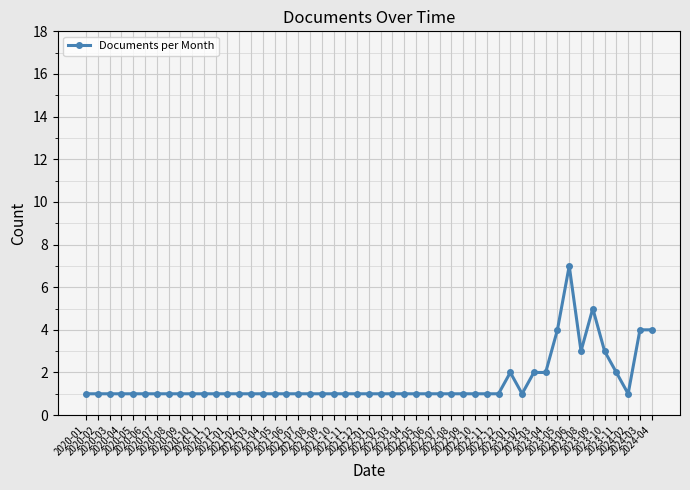

What is the label of the 4th point from the right?

2023-11